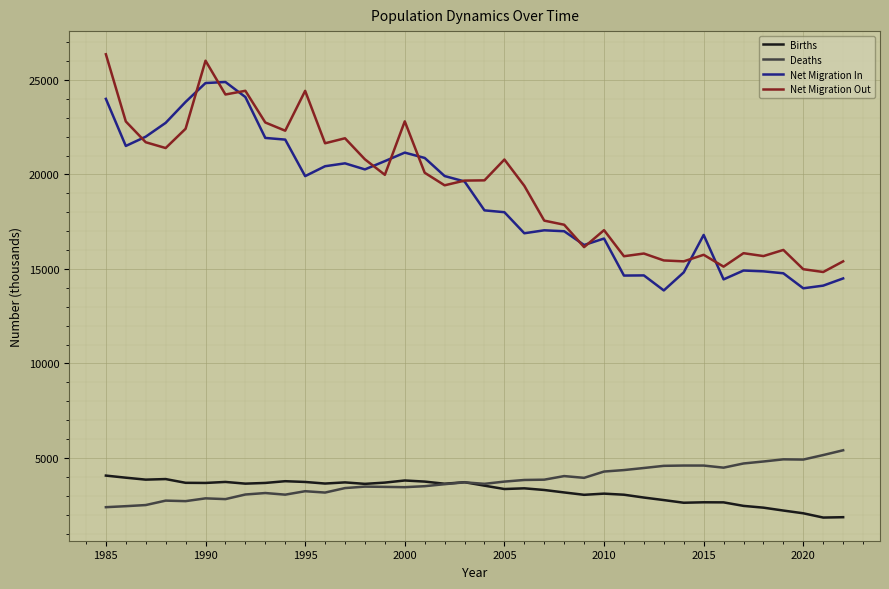

True or false: Births and Net Migration Out intersect in this chart.

False